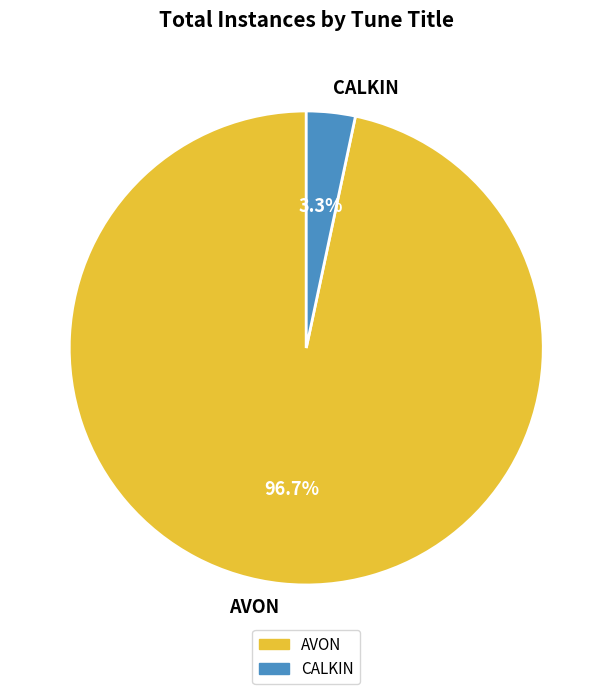

Does any single category account for the majority?

Yes